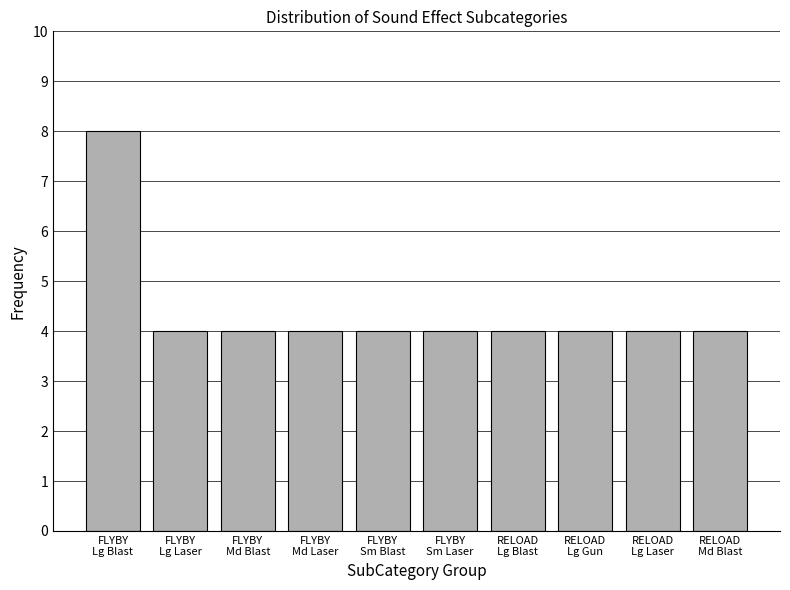

Reading left to right, transcribe all the data shown in this chart.

8	4	4	4	4	4	4	4	4	4